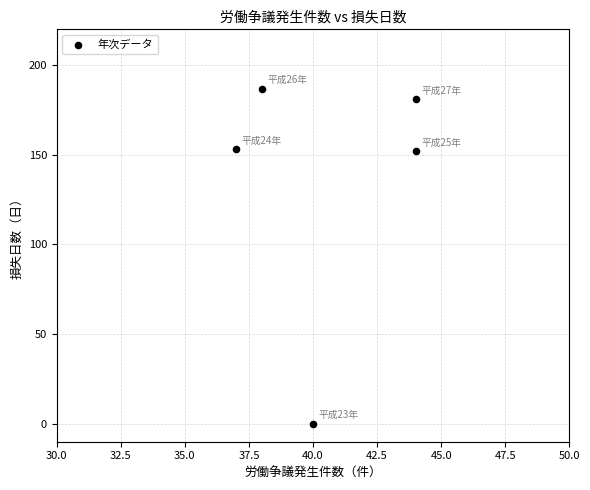

What is the range of X values (max minus min)?

7